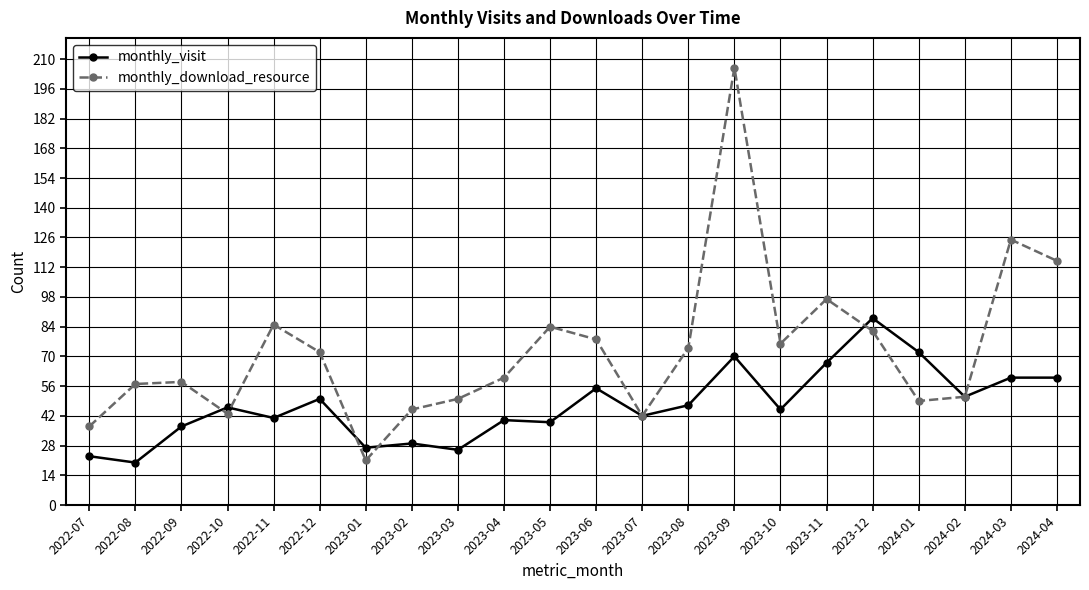

What is the average value of the monthly_download_resource series?

73